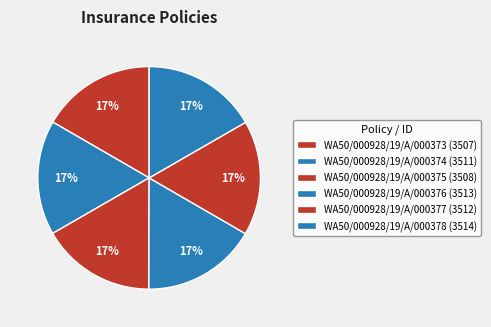

What portion of the pie excludes WA50/000928/19/A/000377?

83.3%